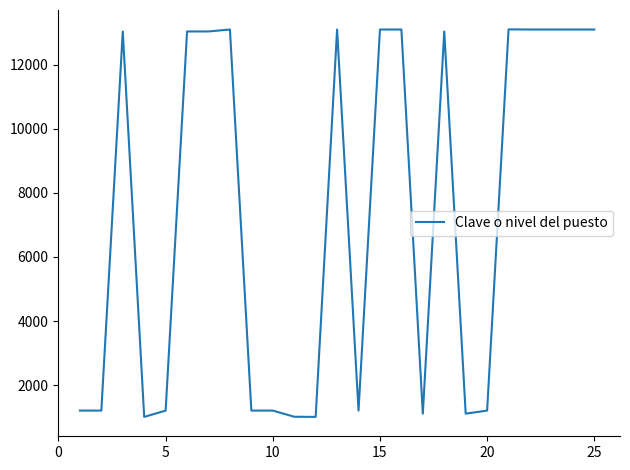

What is the difference between the maximum and minimum values?

12100